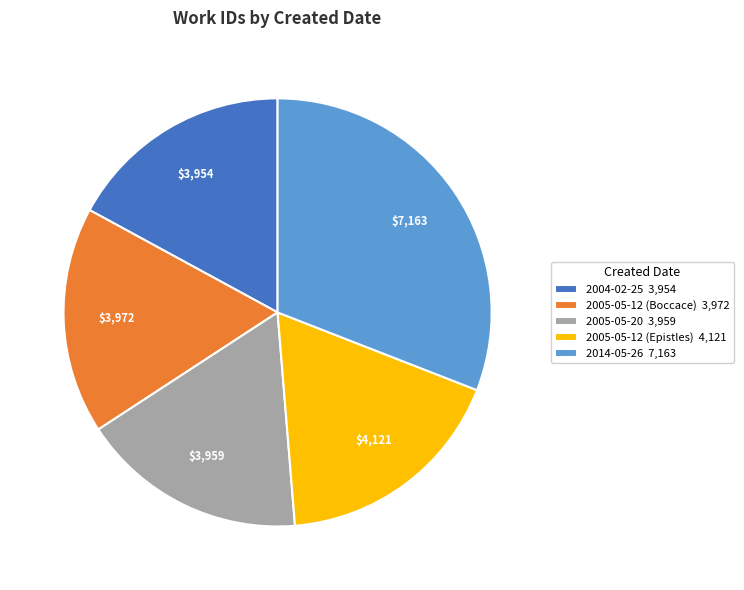

How many segments does this pie chart have?

5